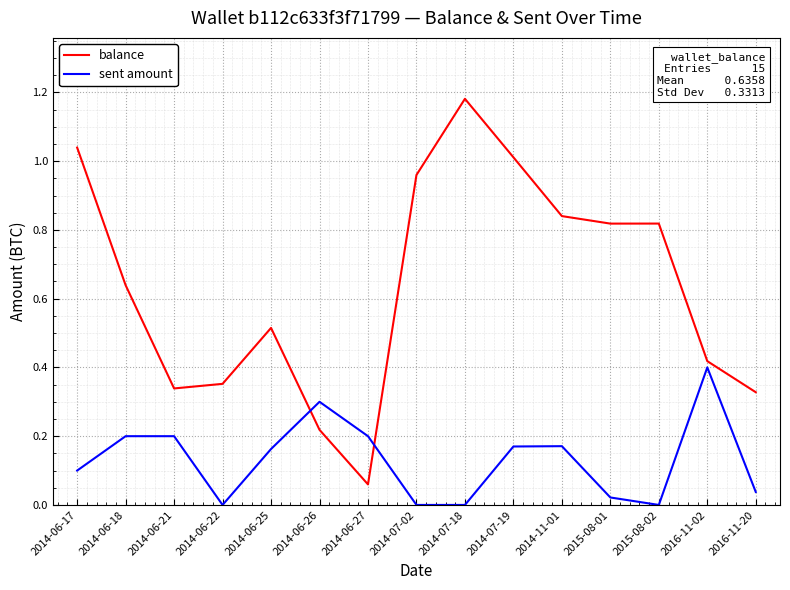

At which category does the chart reach its peak across all series?

2014-07-18